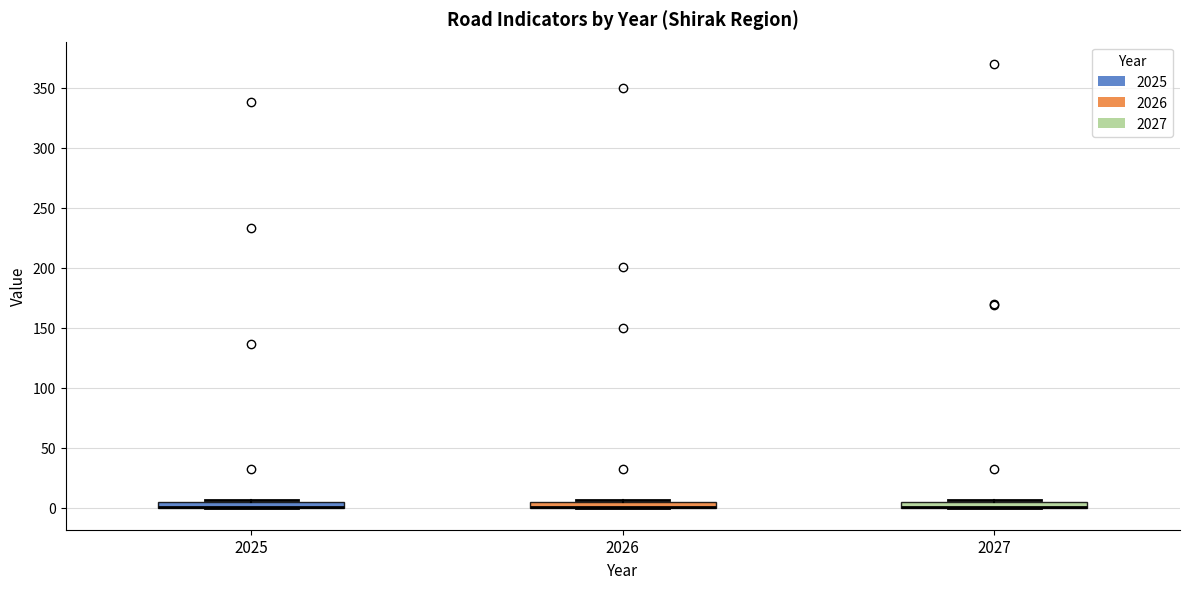

Where is the upper edge of the box at x = 2026 on the y-axis? The values are not printed on the chart, so give them approximately, as read against the axis.

5